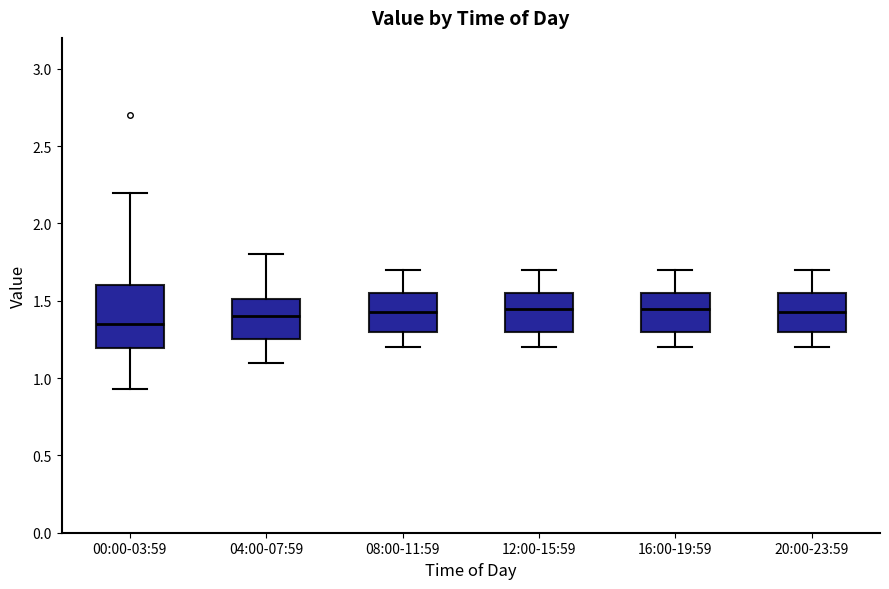

Reading left to right, read every box against the y-axis: the position of its median line, the range the box covers, and the ends of its whiskers. The values are not printed on the chart, so give them approximately, as read against the axis.

00:00-03:59: median 1.35, box 1.20 to 1.60, whiskers 0.95 to 2.20
04:00-07:59: median 1.40, box 1.25 to 1.50, whiskers 1.10 to 1.80
08:00-11:59: median 1.45, box 1.30 to 1.55, whiskers 1.20 to 1.70
12:00-15:59: median 1.45, box 1.30 to 1.55, whiskers 1.20 to 1.70
16:00-19:59: median 1.45, box 1.30 to 1.55, whiskers 1.20 to 1.70
20:00-23:59: median 1.45, box 1.30 to 1.55, whiskers 1.20 to 1.70